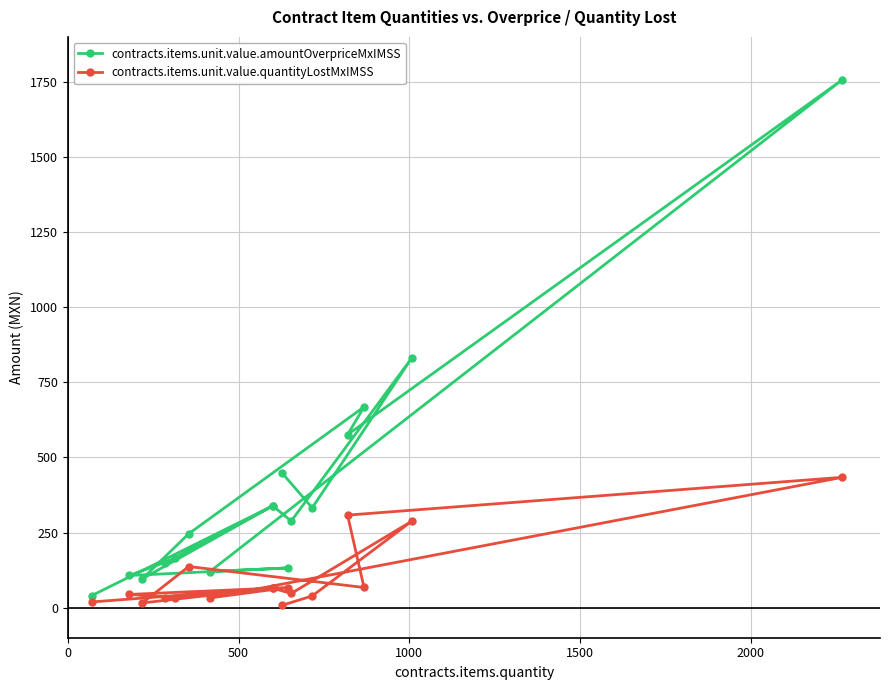

True or false: contracts.items.unit.value.quantityLostMxIMSS and contracts.items.unit.value.amountOverpriceMxIMSS cross at least once.

False